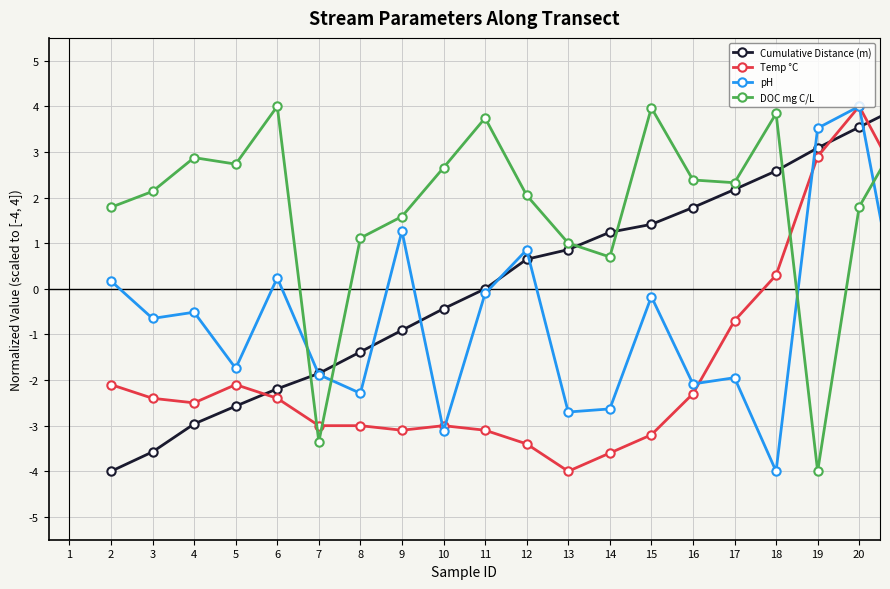

What is the difference between the maximum and minimum values in the Temp °C series?

8.0